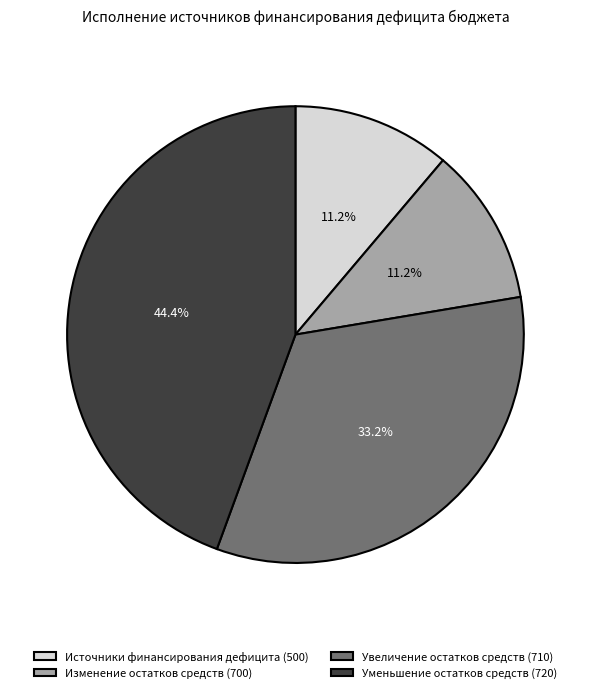

How many segments does this pie chart have?

4